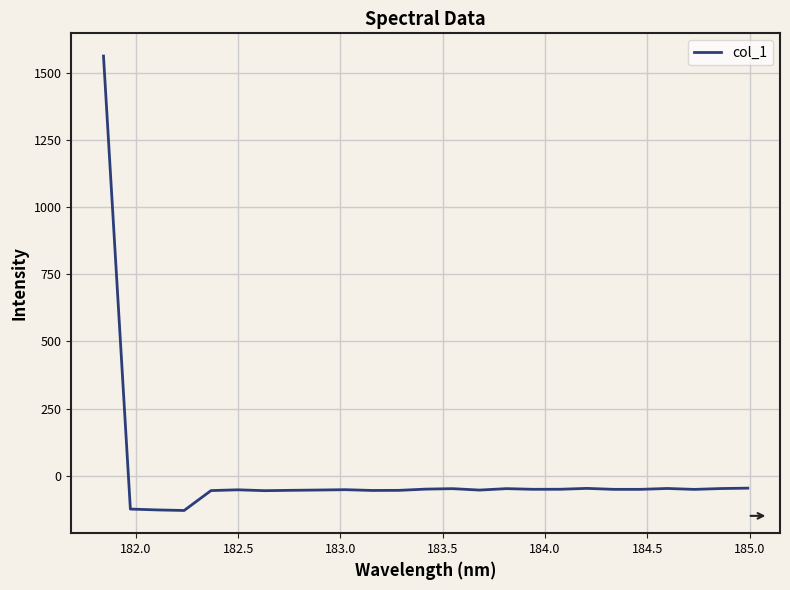

What is the greatest value displayed?

1561.3